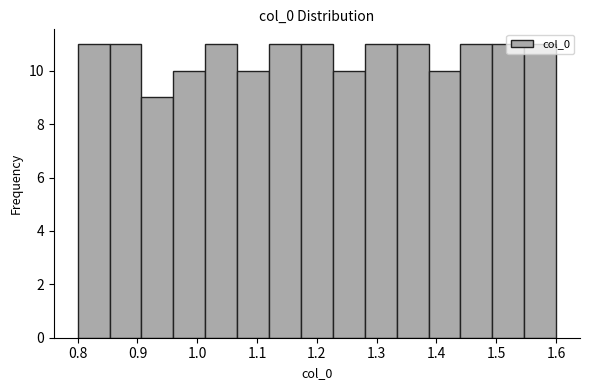

What is the height of the bar covering 1.28 to 1.33 on the x-axis? Neither the bar edges nor the heights are printed on the chart, so give them approximately, as read against the axes.

11